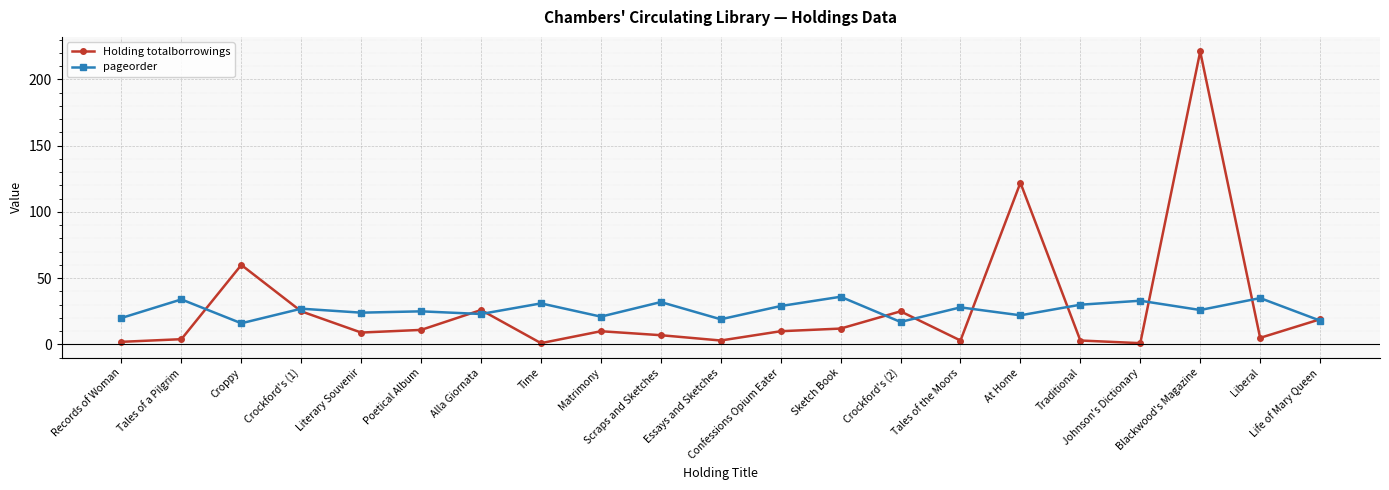

List the series in order of their peak value, lowest first.

pageorder, Holding totalborrowings